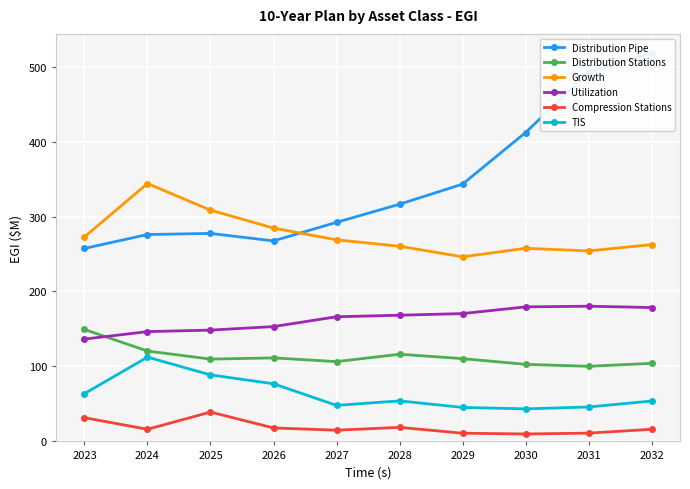

Is this an area chart (filled region under the line)?

No